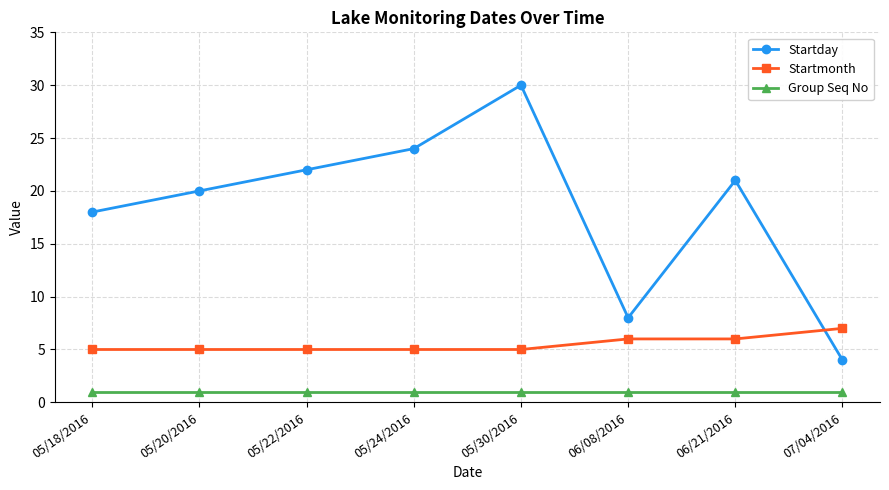

Reading right to left, what are all the values shown in this chart?

Startday: 07/04/2016=4	06/21/2016=21	06/08/2016=8	05/30/2016=30	05/24/2016=24	05/22/2016=22	05/20/2016=20	05/18/2016=18
Startmonth: 07/04/2016=7	06/21/2016=6	06/08/2016=6	05/30/2016=5	05/24/2016=5	05/22/2016=5	05/20/2016=5	05/18/2016=5
Group Seq No: 07/04/2016=1	06/21/2016=1	06/08/2016=1	05/30/2016=1	05/24/2016=1	05/22/2016=1	05/20/2016=1	05/18/2016=1